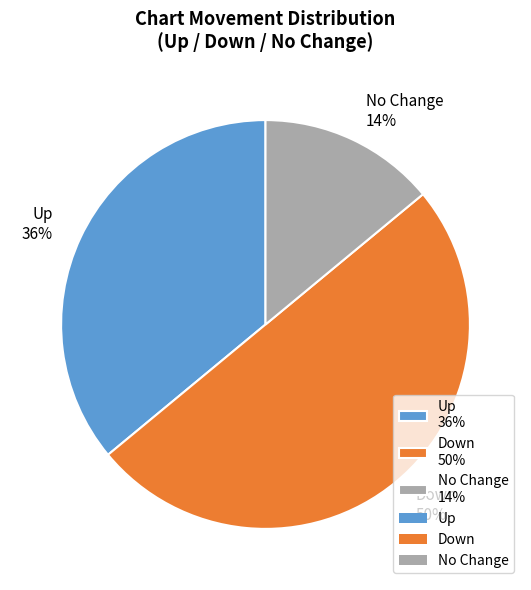

True or false: Down 50% accounts for 50% of the total.

True